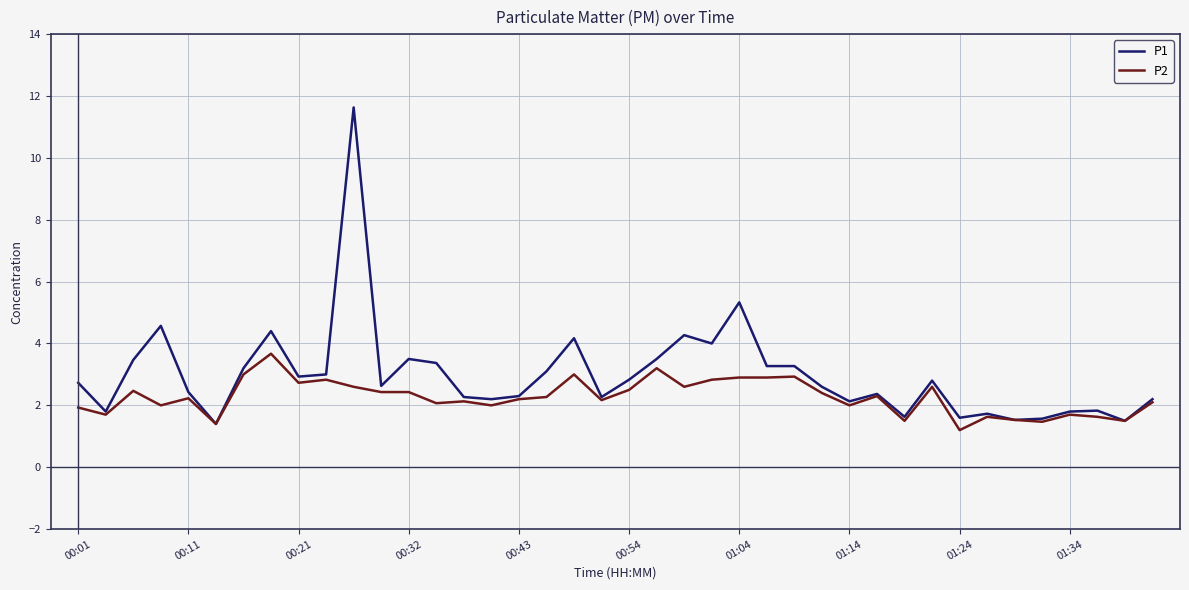

Which series has the largest total across all categories?

P1